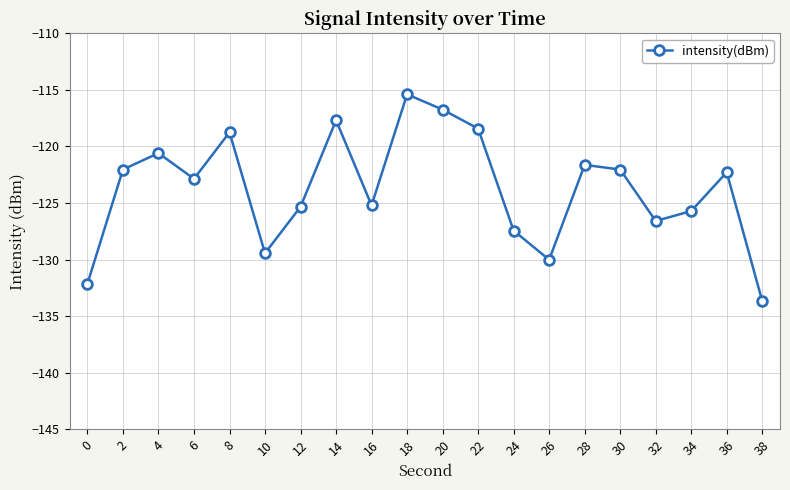

How many series are shown in this chart?

1